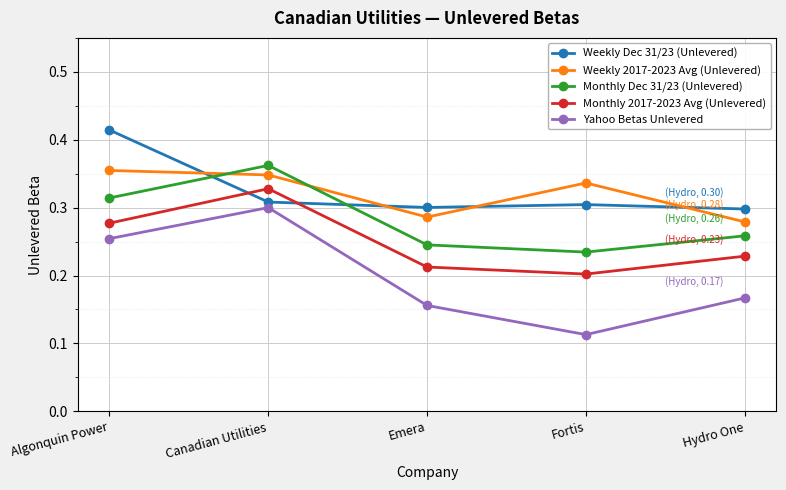

Is the value of Weekly 2017-2023 Avg (Unlevered) at Emera greater than the value of Yahoo Betas Unlevered at Algonquin Power?

Yes